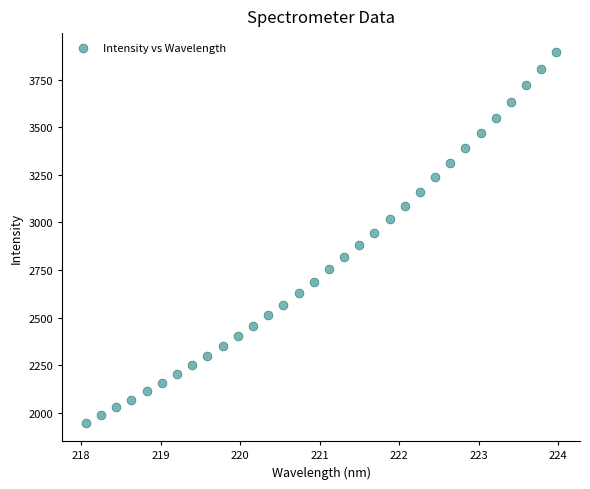

What is the range of X values (max minus min)?

5.9